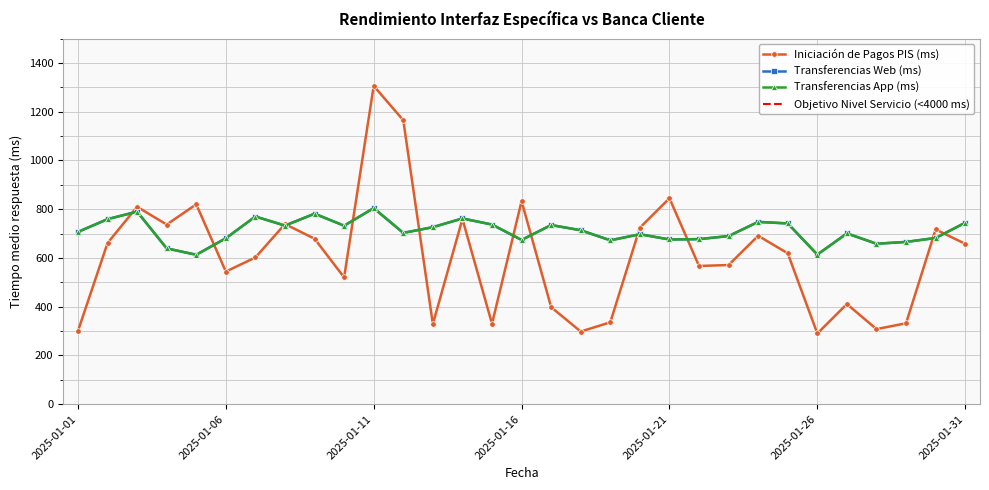

What is the maximum value shown in the chart?

1306.0